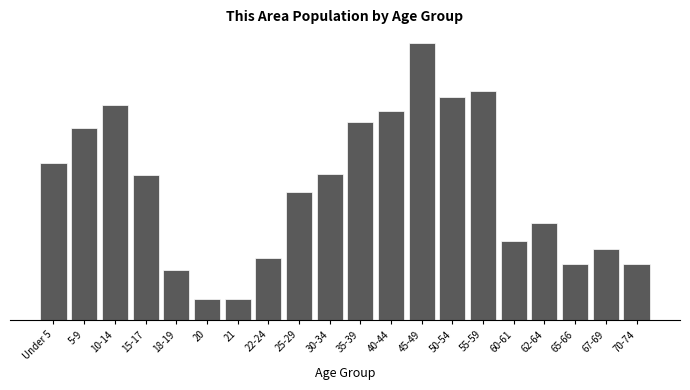

Does the chart contain any negative values?

No